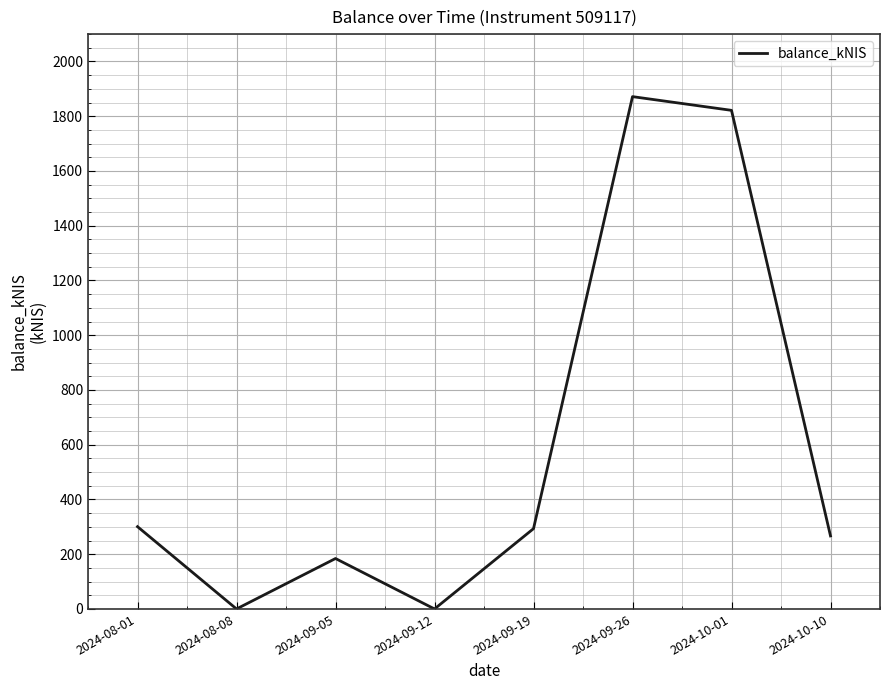

At which label does the data first exceed 293?

2024-08-01